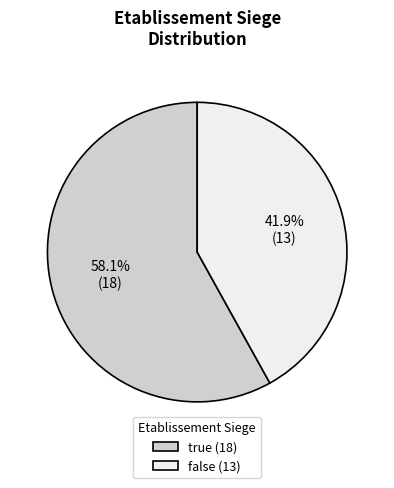

Combined, do false (13) and true (18) account for over 50%?

Yes